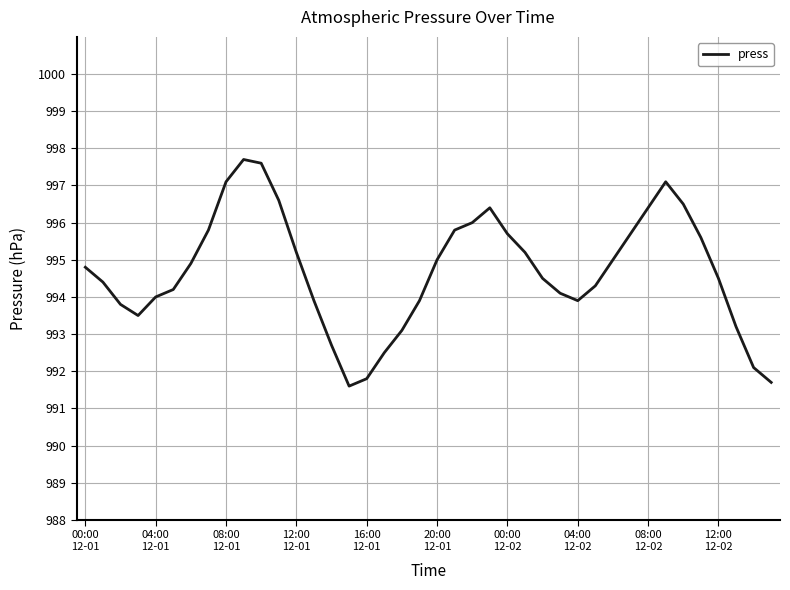

What is the minimum value shown in the chart?

991.6